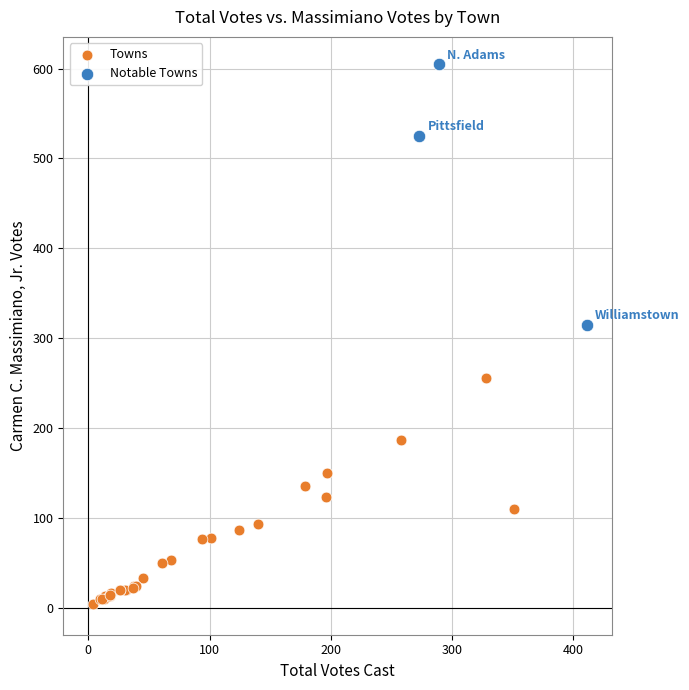

Which series contains the highest Y value?

Notable Towns